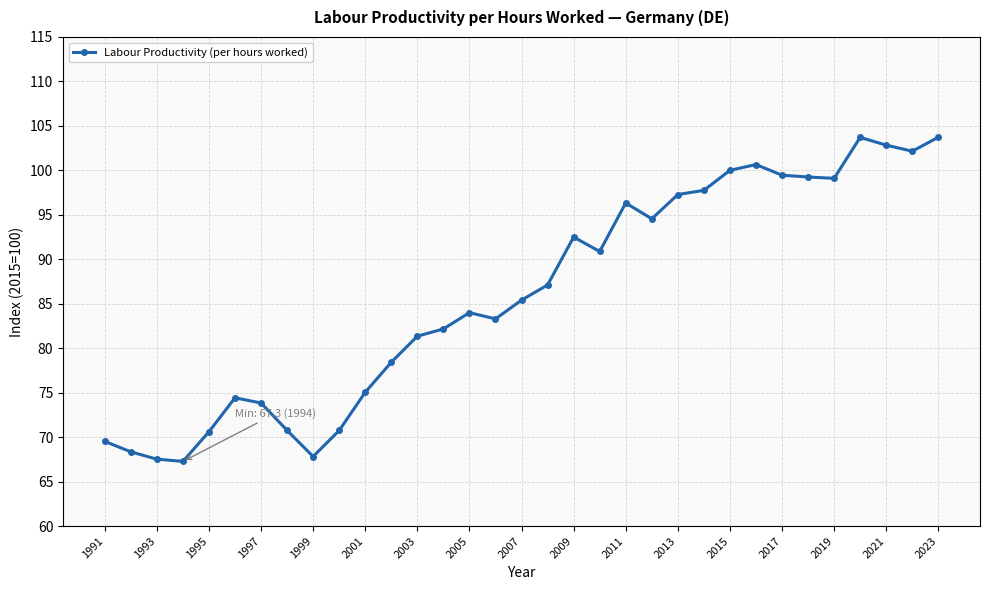

True or false: the data has more than 1 interior local peaks.

True